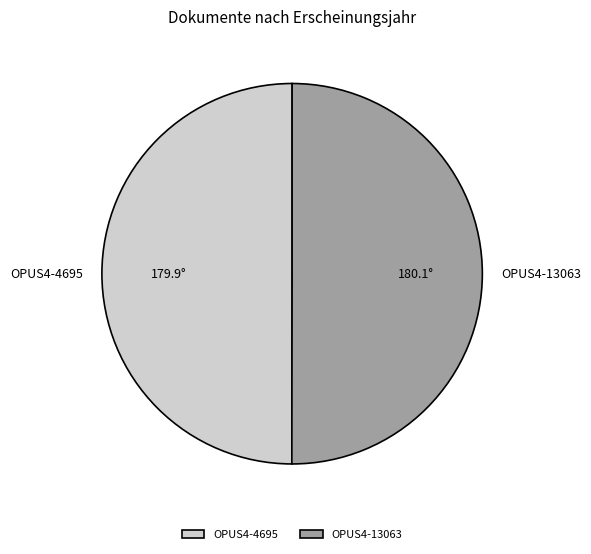

Approximately how many times larger is the value at OPUS4-13063 compared to OPUS4-4695?

1.0